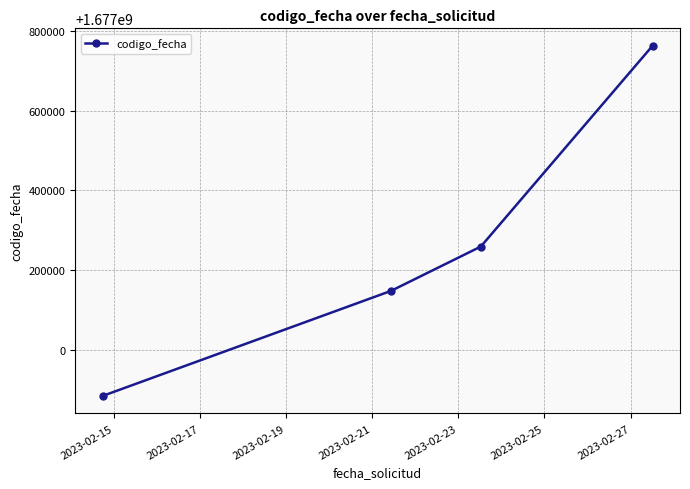

How many lines are shown in the chart?

1